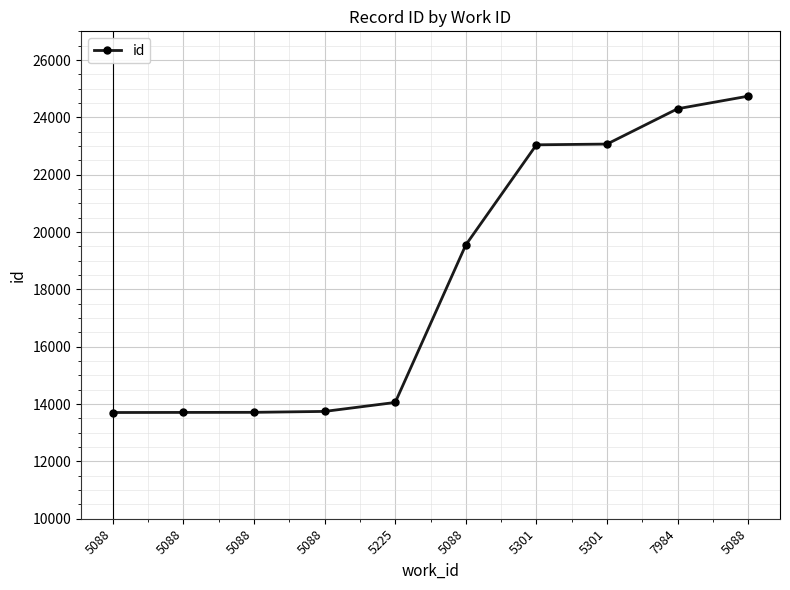

What is the difference between the values at 5088 and 5301?

9334